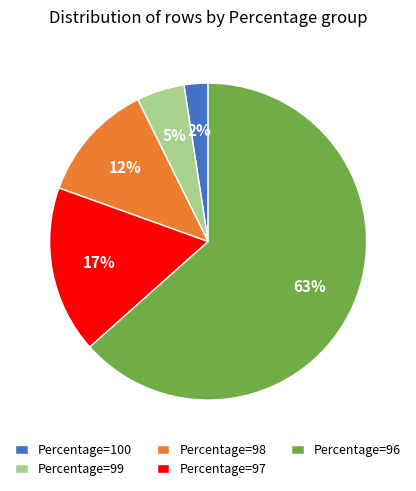

Is there a majority slice in this chart?

Yes